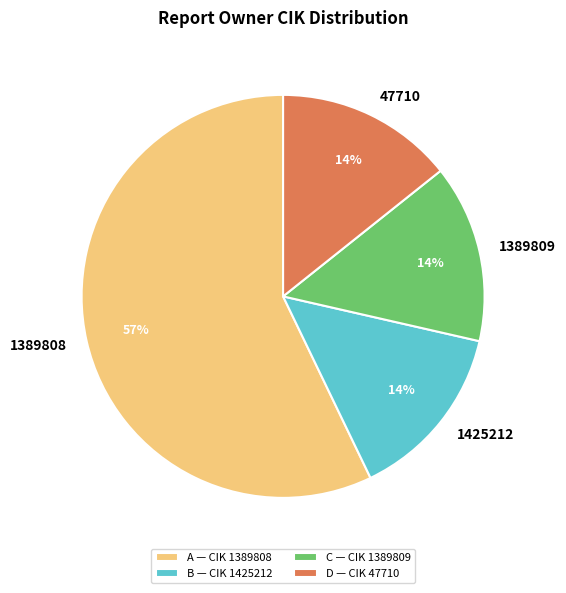

To the nearest percent, what is the difference between the largest and smallest slice percentages?

43%